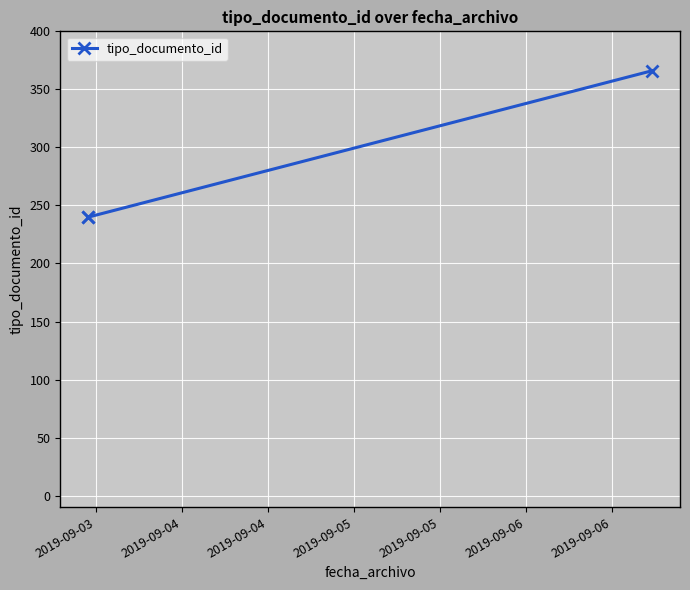

What is the sum of all values?

846